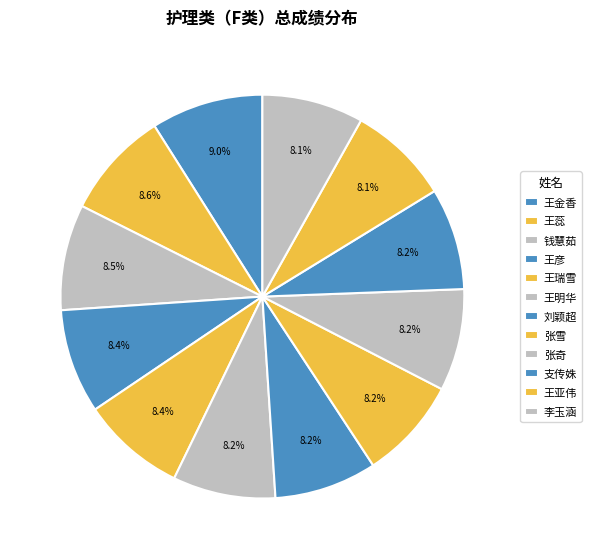

Count the number of slices in the pie.

12